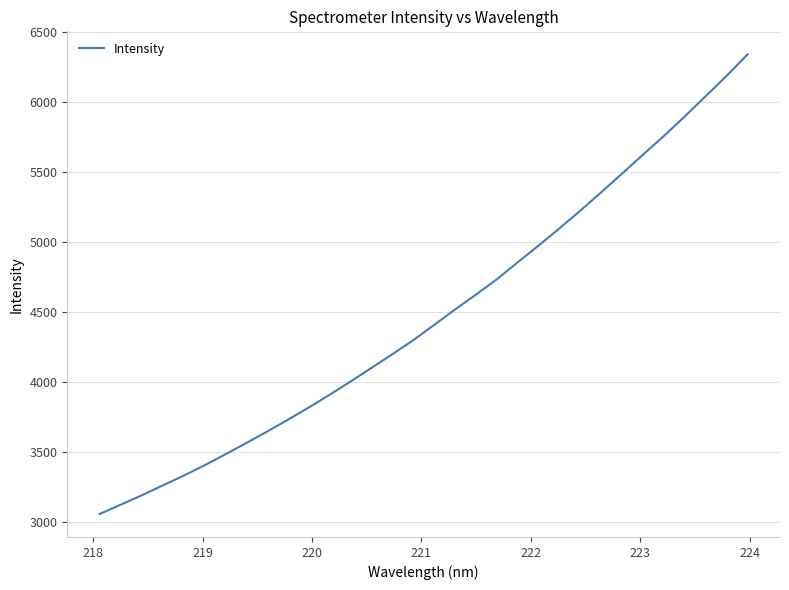

What is the minimum value shown in the chart?

3056.8